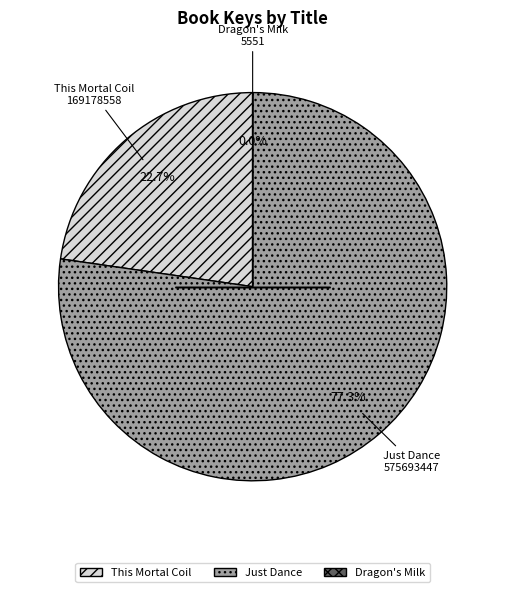

How much of the chart is everything except This Mortal Coil?

77.3%